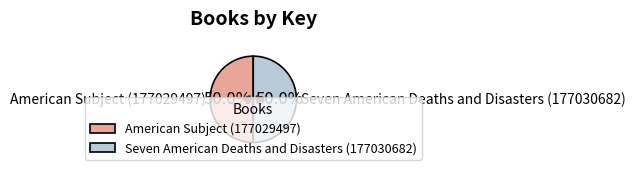

What is the total percentage of Seven American Deaths and Disasters (177030682) and American Subject (177029497)?

100.0%